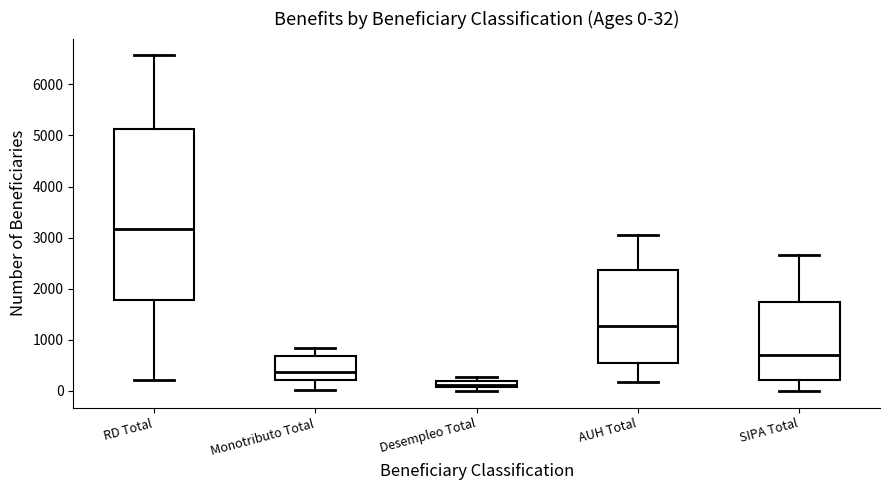

Which box's median line is the highest?

RD Total